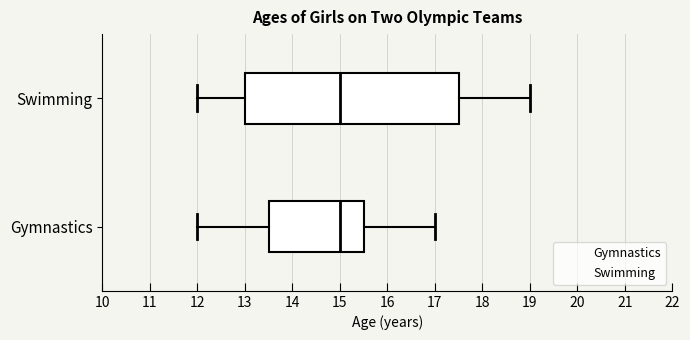

Reading bottom to top, transcribe this box plot: for each box, give where its median line is, the range the box spans, and where its two whiskers end, as read against the x-axis. The values are not printed on the chart, so give them approximately, as read against the axis.

Gymnastics: median 15.0, box 13.5 to 15.5, whiskers 12.0 to 17.0
Swimming: median 15.0, box 13.0 to 17.5, whiskers 12.0 to 19.0